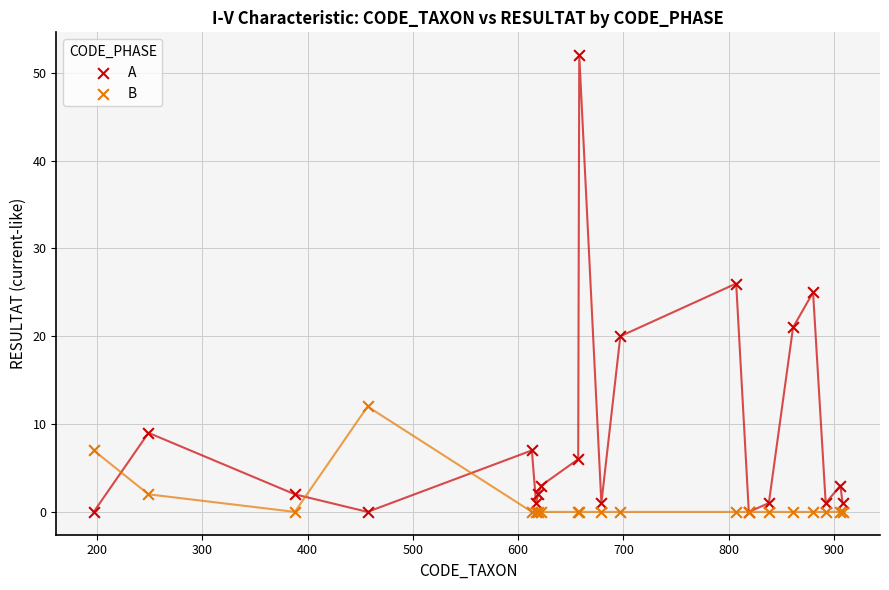

What are all the series names shown in the legend?

A, B